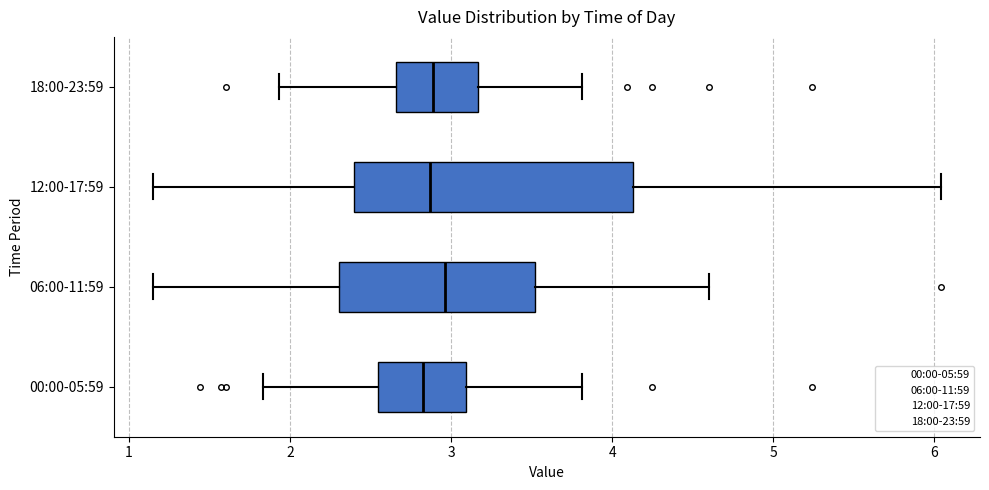

Where does the right whisker of the box for 00:00-05:59 end on the x-axis? The values are not printed on the chart, so give them approximately, as read against the axis.

3.8